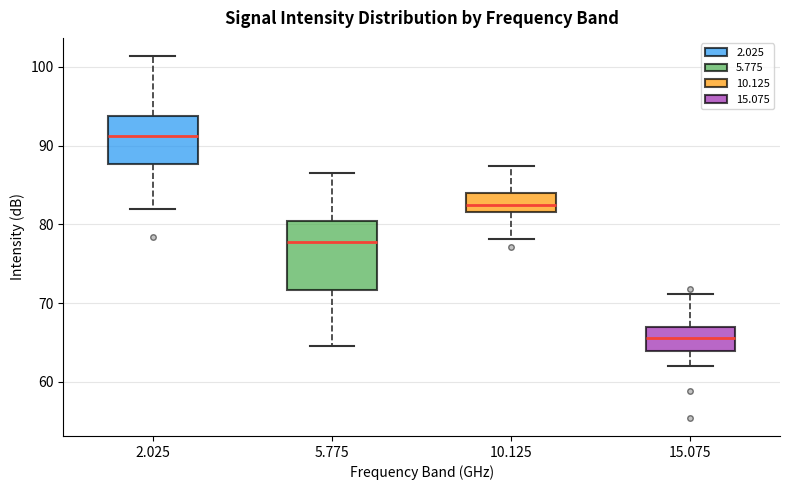

Reading left to right, read every box against the y-axis: the position of its median line, the range the box covers, and the ends of its whiskers. The values are not printed on the chart, so give them approximately, as read against the axis.

2.025: median 91, box 88 to 94, whiskers 82 to 101
5.775: median 78, box 72 to 80, whiskers 65 to 87
10.125: median 82 (just above the box's lower edge), box 82 to 84, whiskers 78 to 87
15.075: median 66, box 64 to 67, whiskers 62 to 71